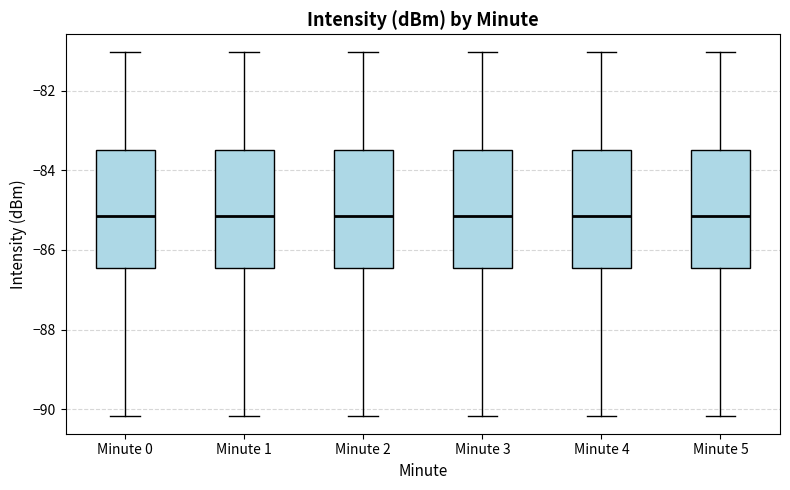

Reading left to right, transcribe this box plot: for each box, give where its median line is, the range the box spans, and where its two whiskers end, as read against the y-axis. The values are not printed on the chart, so give them approximately, as read against the axis.

Minute 0: median -85.2, box -86.4 to -83.4, whiskers -90.2 to -81.0
Minute 1: median -85.2, box -86.4 to -83.4, whiskers -90.2 to -81.0
Minute 2: median -85.2, box -86.4 to -83.4, whiskers -90.2 to -81.0
Minute 3: median -85.2, box -86.4 to -83.4, whiskers -90.2 to -81.0
Minute 4: median -85.2, box -86.4 to -83.4, whiskers -90.2 to -81.0
Minute 5: median -85.2, box -86.4 to -83.4, whiskers -90.2 to -81.0